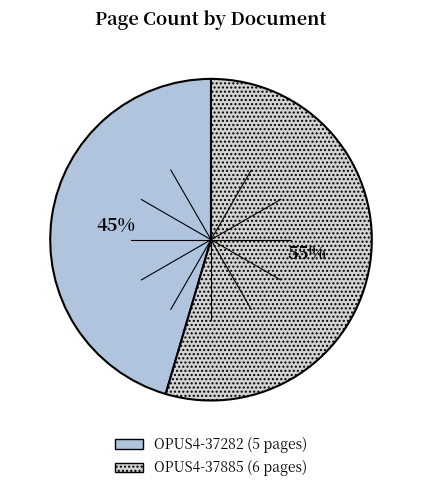

How many slices are in this pie chart?

2